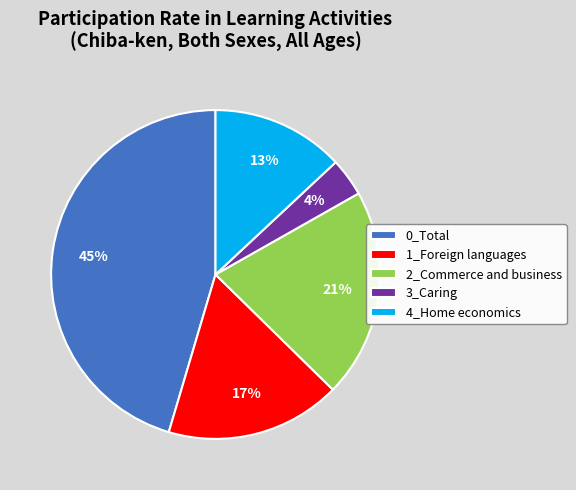

What is the largest slice in the pie chart?

0_Total